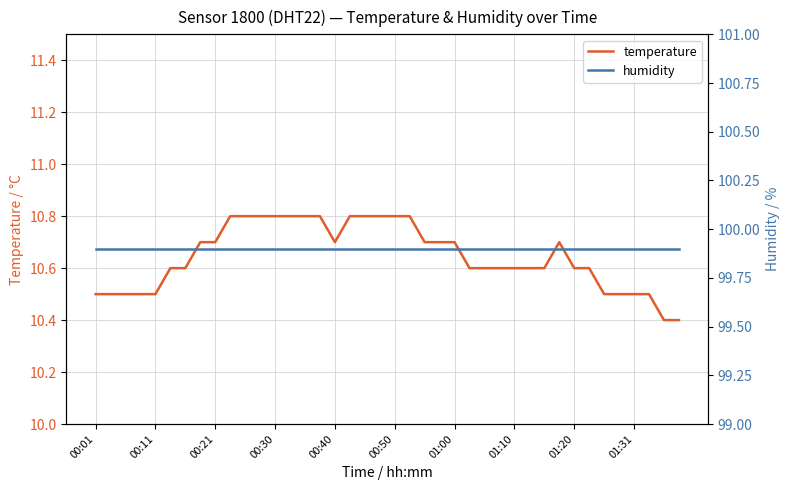

Where is humidity nearest to the value 99?

00:01